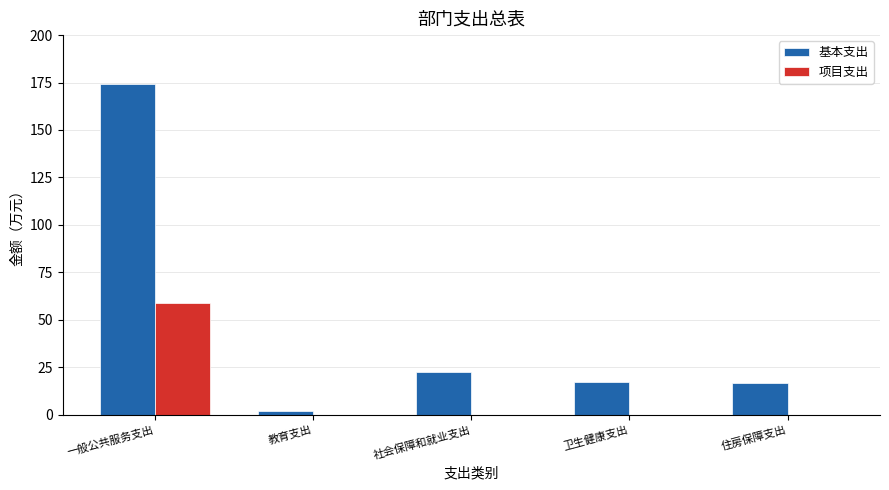

What is the highest value of the 项目支出 series?

59.0